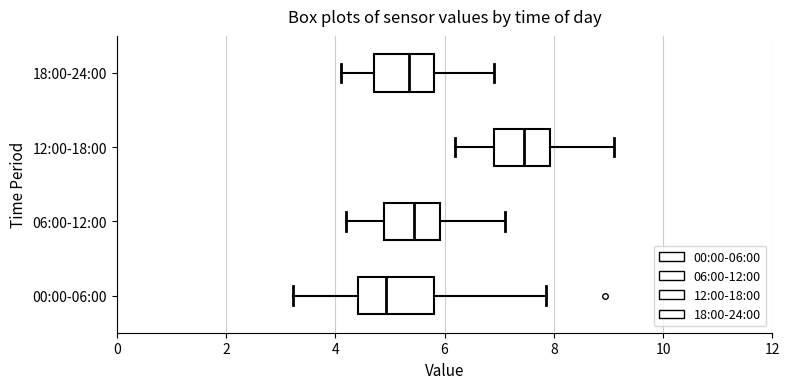

Comparing the boxes themselves (not the whiskers), which one is the widest?

00:00-06:00